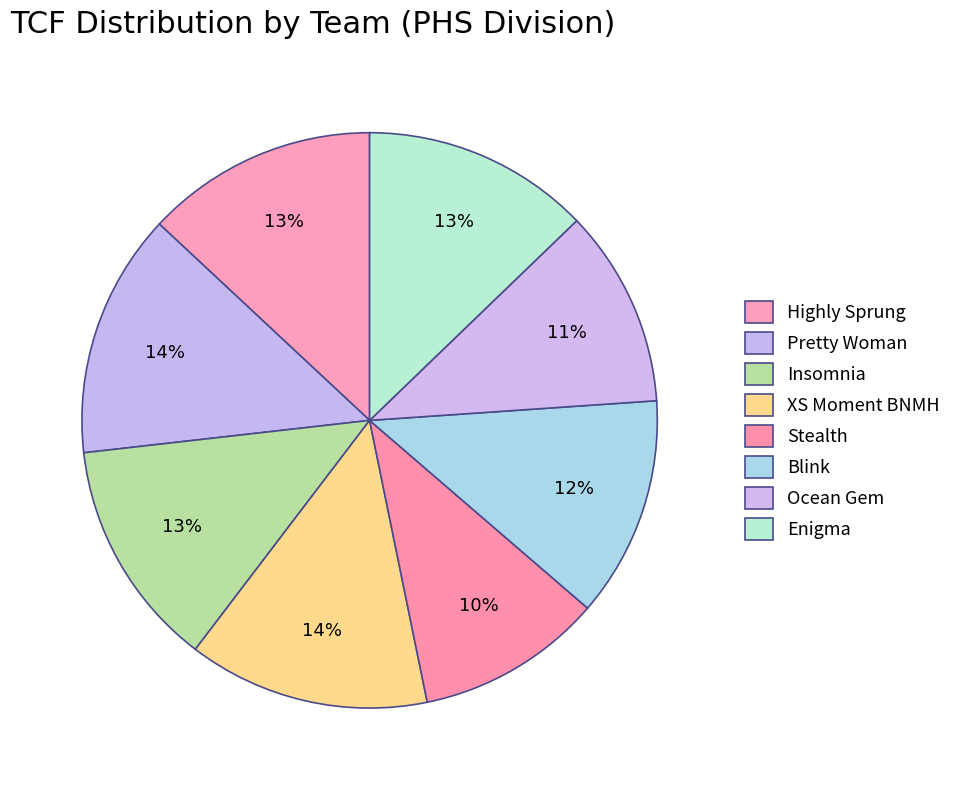

To the nearest percent, what portion does Pretty Woman represent?

14%